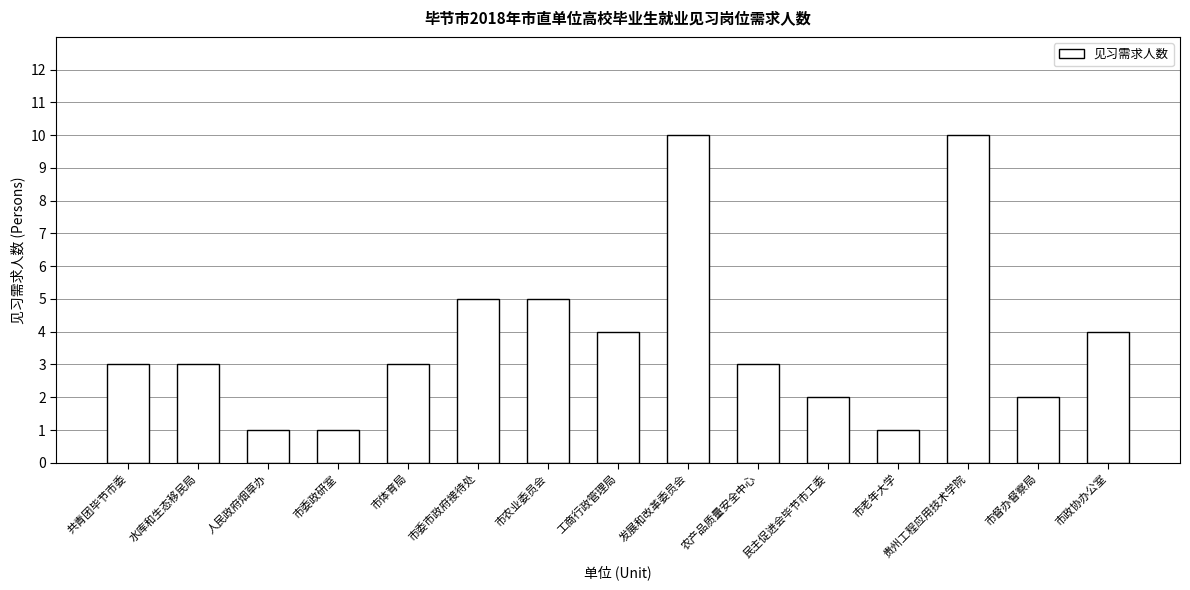

True or false: the data shows 0 at 市委政研室.

False